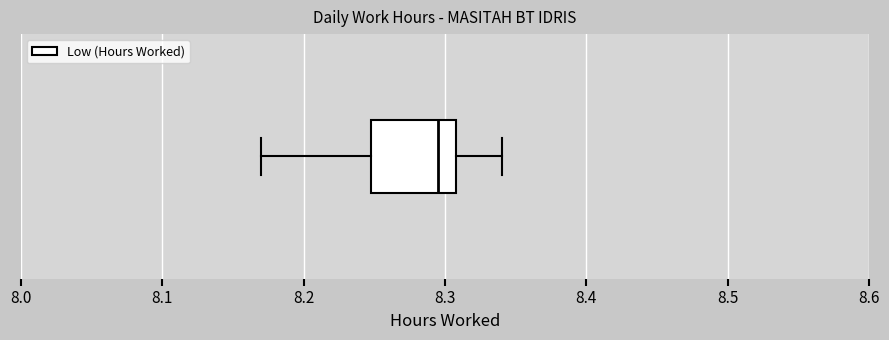

Transcribe this box plot: give where the median line is, the range the box spans, and where the two whiskers end, as read against the x-axis. The values are not printed on the chart, so give them approximately, as read against the axis.

median 8.30, box 8.25 to 8.31, whiskers 8.17 to 8.34